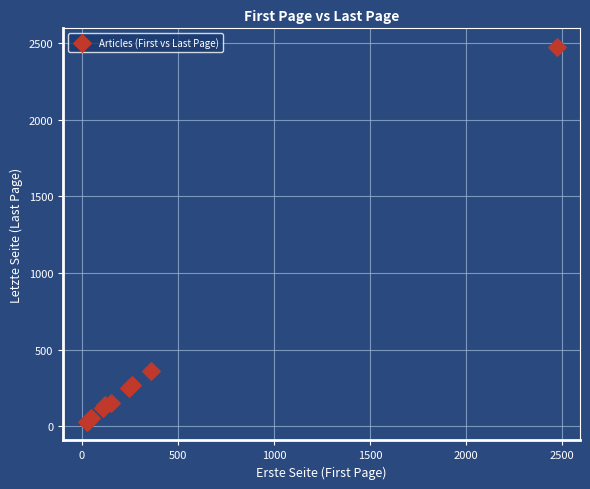

What Y value in the scatter plot is closest to 1252?

361